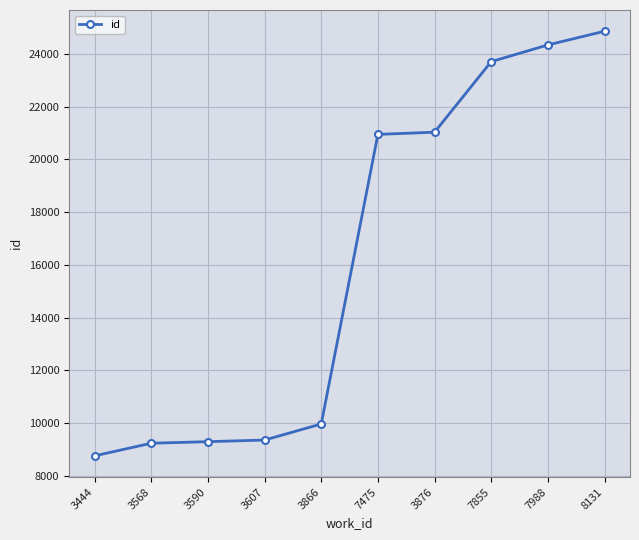

Approximately how many times larger is the value at 3444 compared to 7475?

0.4